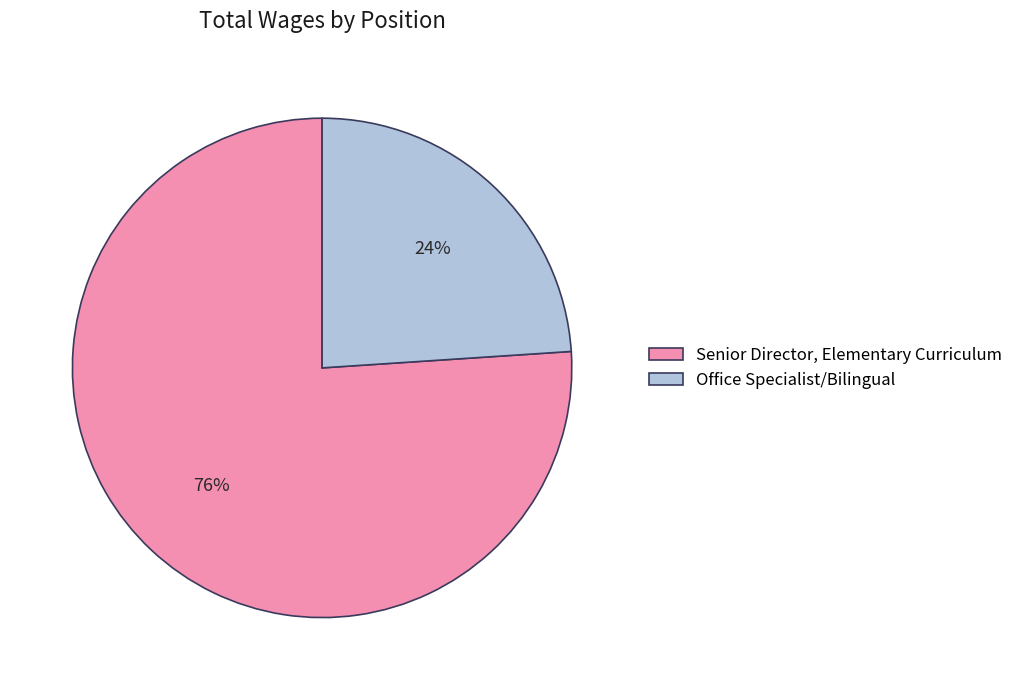

The Office Specialist/Bilingual slice represents 34% of the pie. True or false?

False